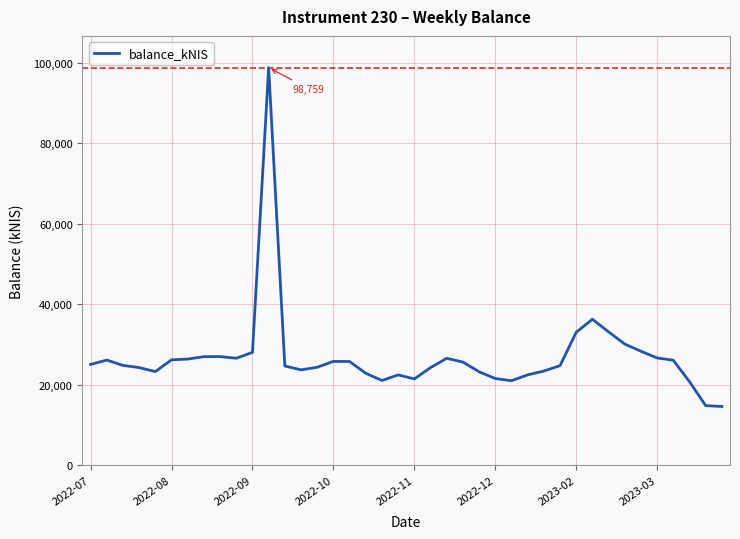

What is the minimum value shown in the chart?

14583.0